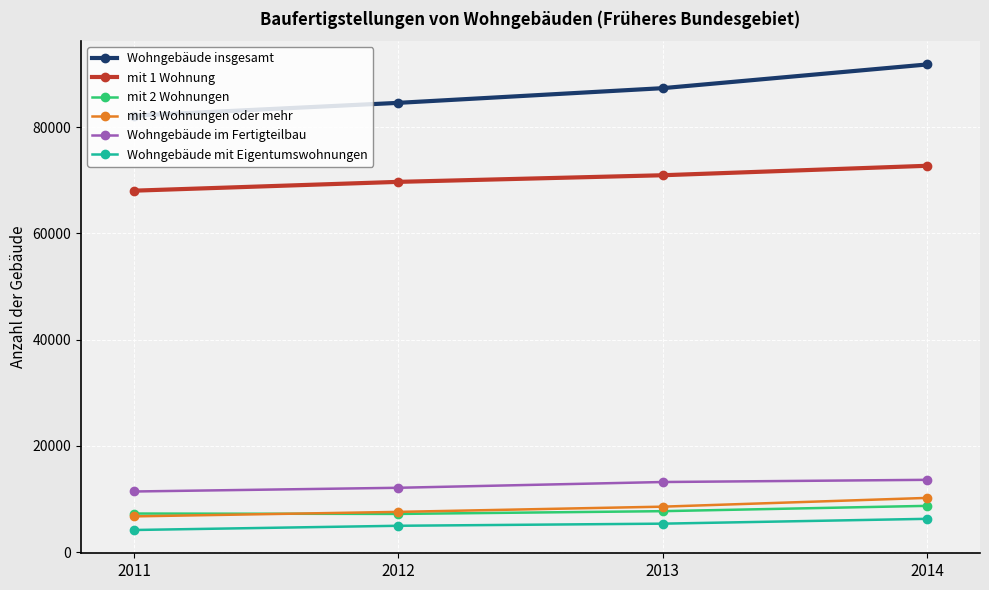

Is it true that mit 3 Wohnungen oder mehr equals 6610 at 2014?

False